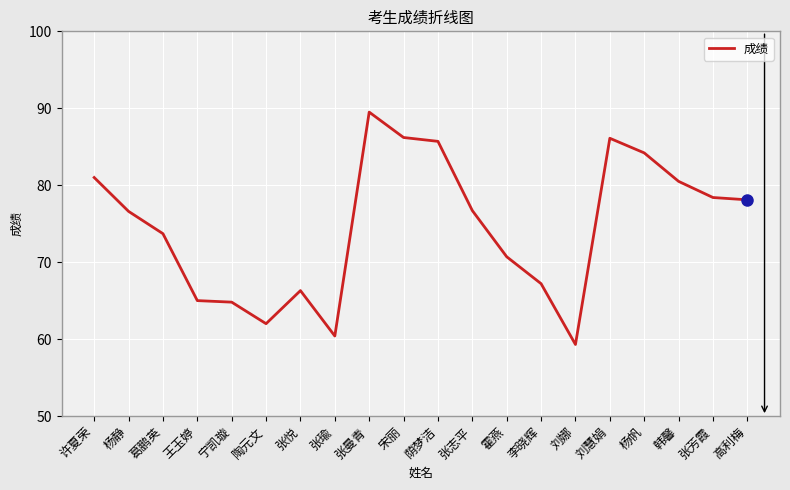

How many lines are shown in the chart?

1